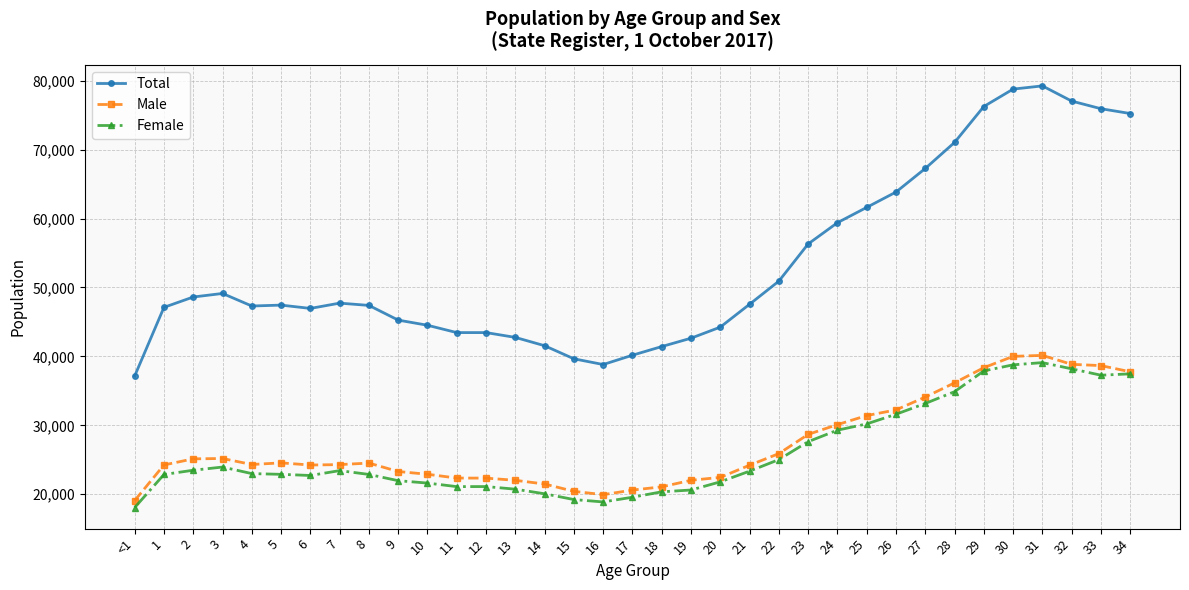

What is the value of the Male point at the 22nd from the left?

24212